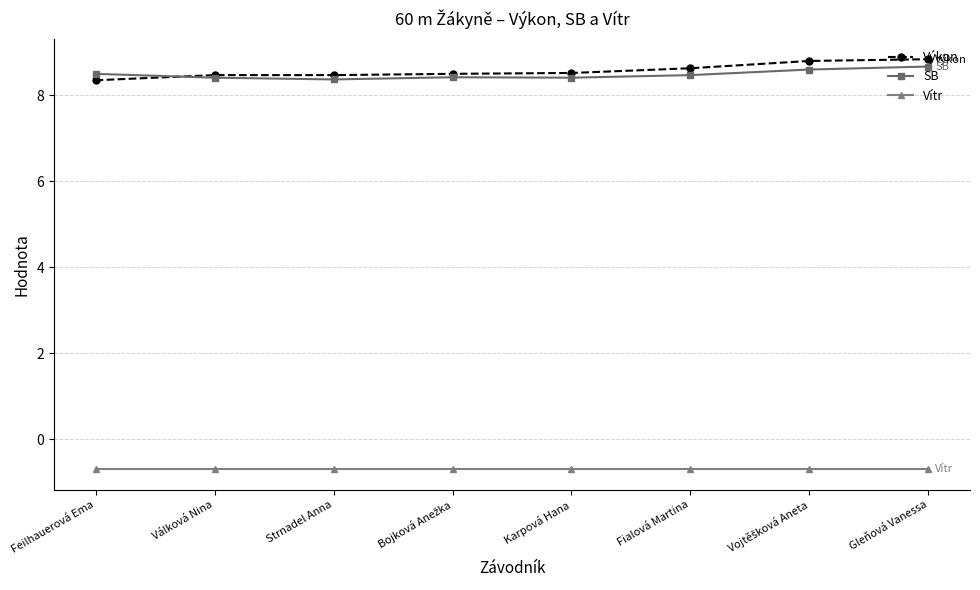

Read the Výkon value at Válková Nina.

8.5